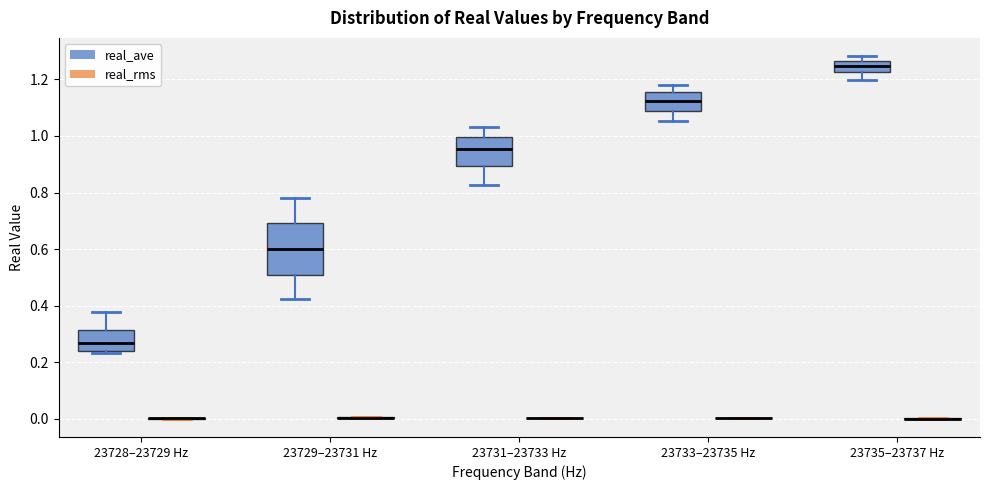

Where is the upper edge of the box for 23735–23737 Hz (real_ave) on the y-axis? The values are not printed on the chart, so give them approximately, as read against the axis.

1.26